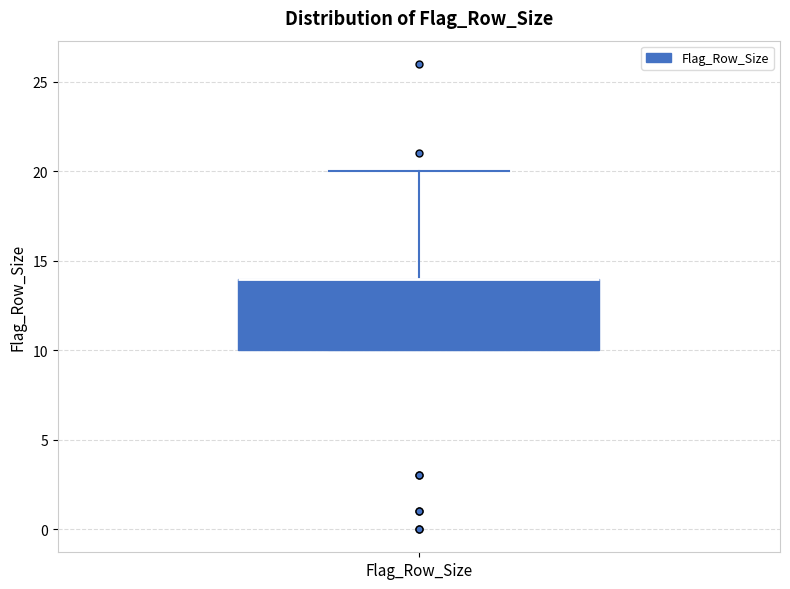

Where is the lower edge of the box for Flag_Row_Size on the y-axis? The values are not printed on the chart, so give them approximately, as read against the axis.

10